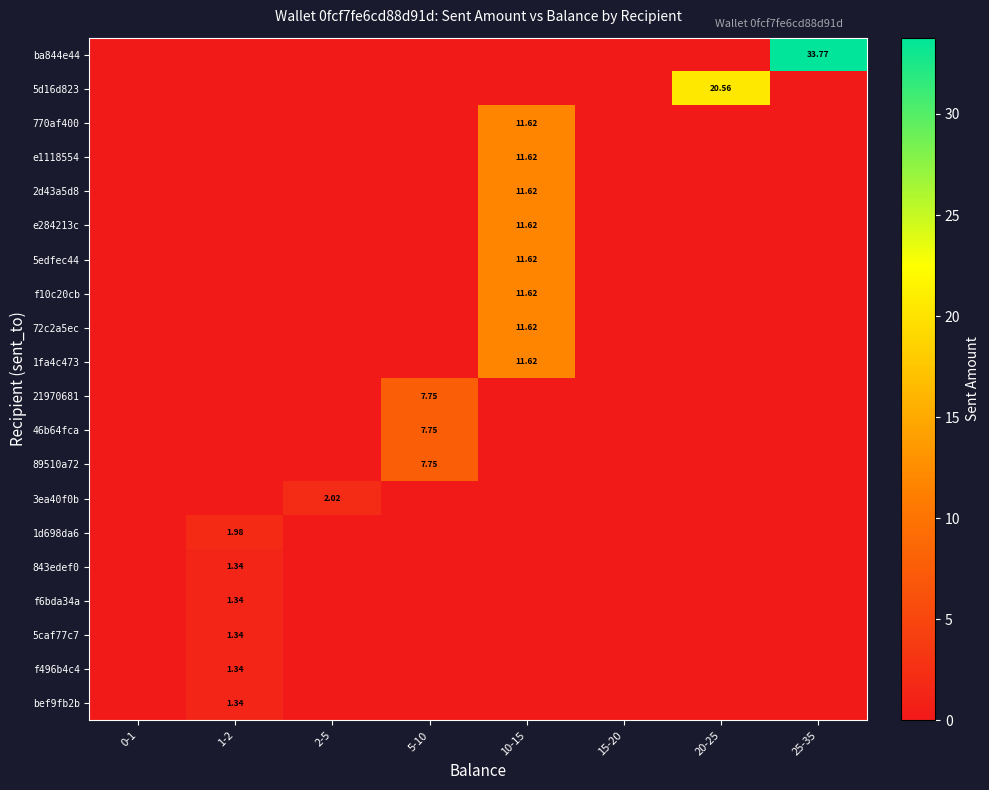

At which category is the sum across all series the highest?

10-15